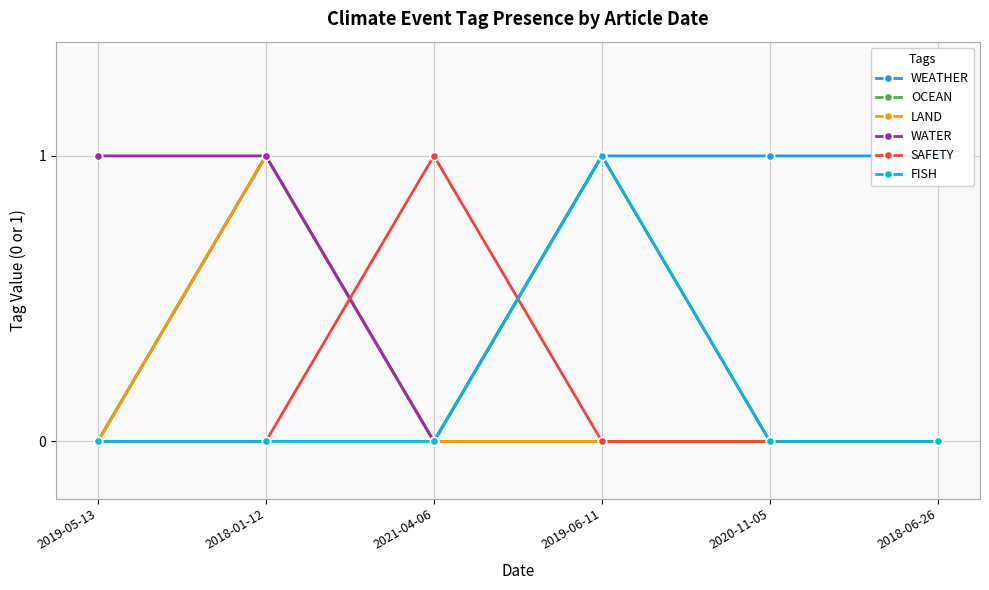

How many OCEAN values are between 0 and 1?

6